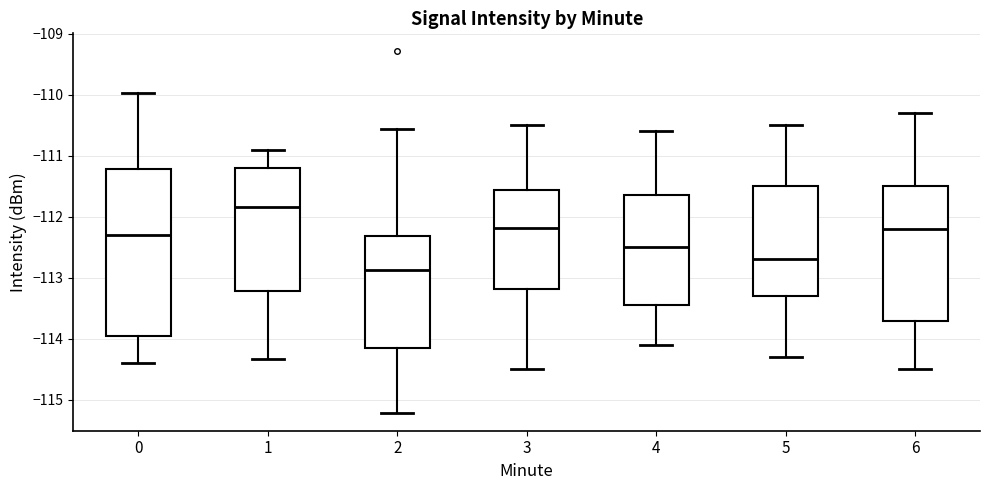

Reading left to right, transcribe this box plot: for each box, give where its median line is, the range the box spans, and where its two whiskers end, as read against the y-axis. The values are not printed on the chart, so give them approximately, as read against the axis.

0: median -112.3, box -114.0 to -111.2, whiskers -114.4 to -110.0
1: median -111.8, box -113.2 to -111.2, whiskers -114.3 to -110.9
2: median -112.9, box -114.1 to -112.3, whiskers -115.2 to -110.6
3: median -112.2, box -113.2 to -111.6, whiskers -114.5 to -110.5
4: median -112.5, box -113.4 to -111.6, whiskers -114.1 to -110.6
5: median -112.7, box -113.3 to -111.5, whiskers -114.3 to -110.5
6: median -112.2, box -113.7 to -111.5, whiskers -114.5 to -110.3